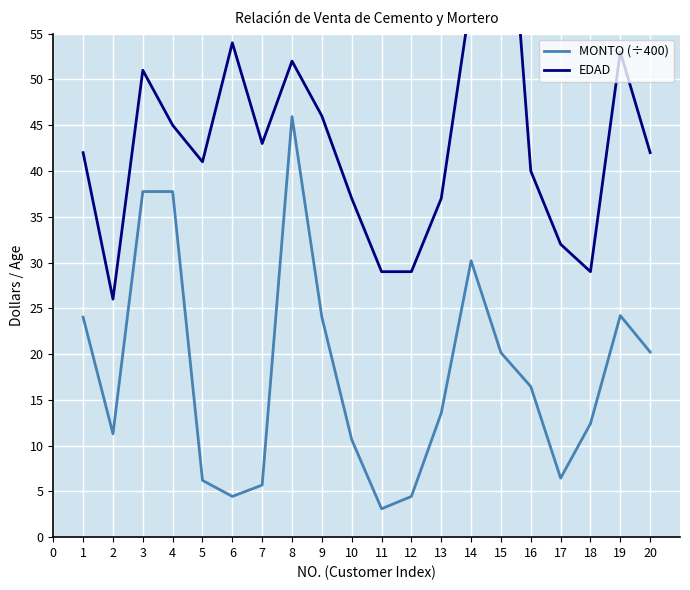

True or false: EDAD has a value of 43.7 at 11.

False